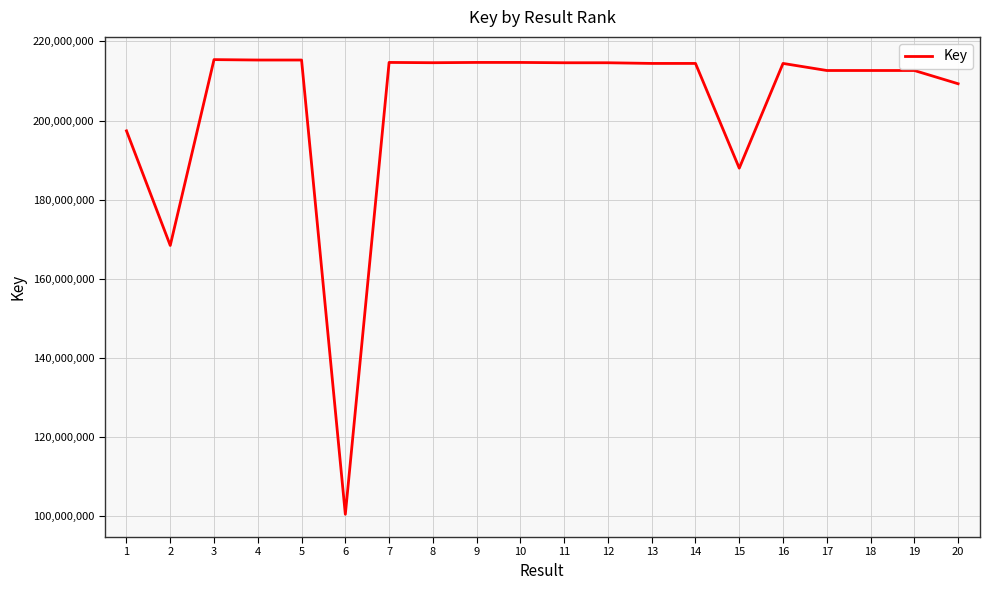

True or false: there are more than 1 points higher than both neighbors.

True